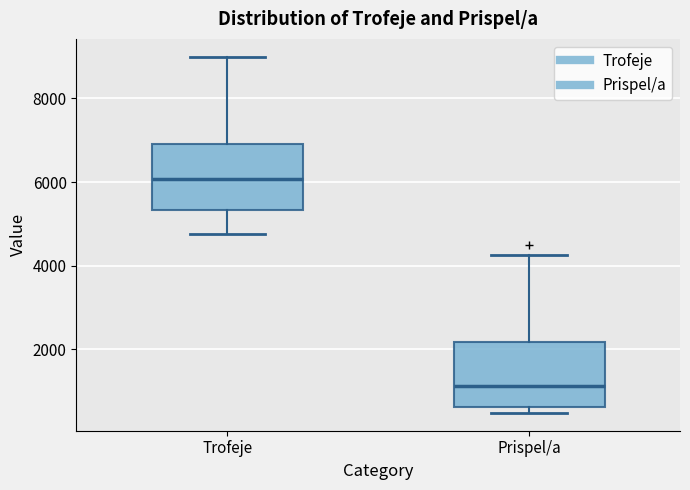

Reading left to right, transcribe this box plot: for each box, give where its median line is, the range the box spans, and where its two whiskers end, as read against the y-axis. The values are not printed on the chart, so give them approximately, as read against the axis.

Trofeje: median 6000, box 5400 to 7000, whiskers 4800 to 9000
Prispel/a: median 1200, box 600 to 2200, whiskers 400 to 4200